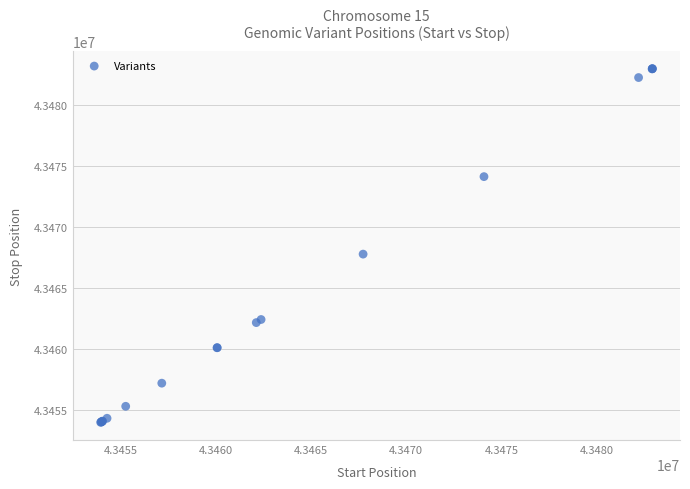

What Y value in the scatter plot is closest to 43468446?

43467741